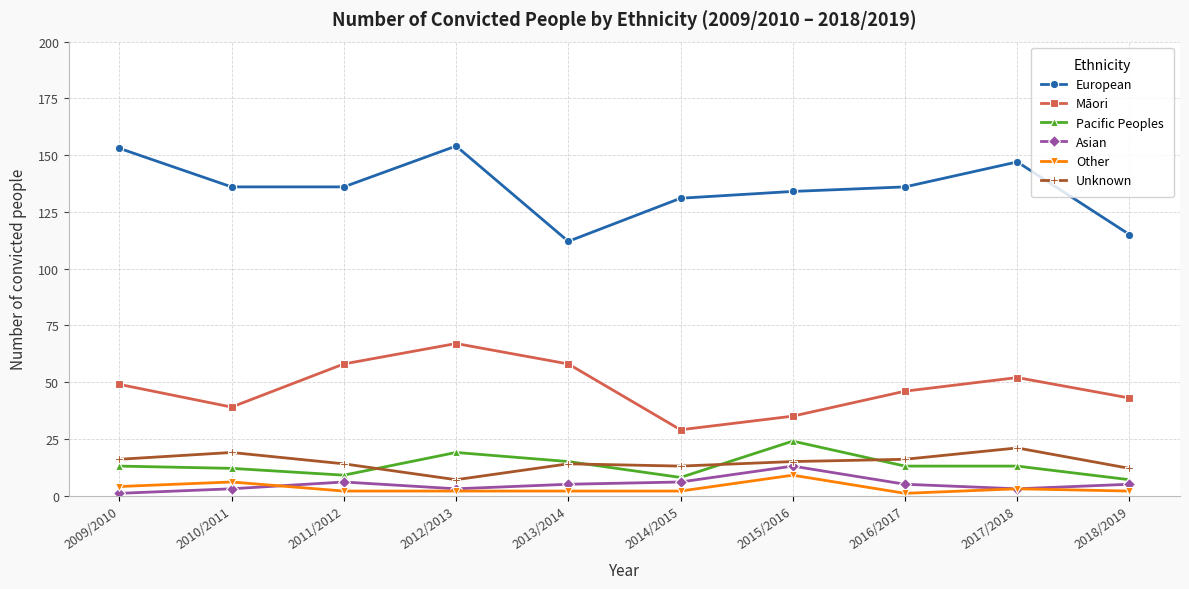

What position from the left is 2009/2010?

1